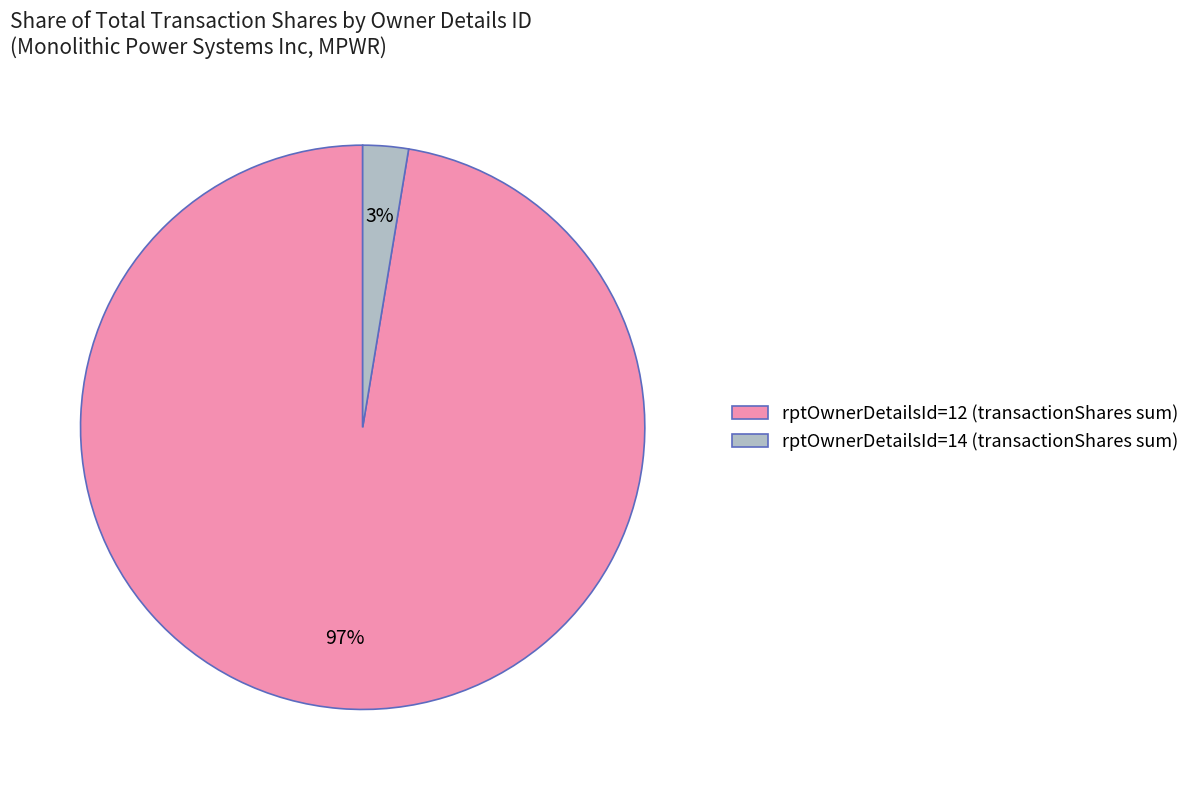

Does rptOwnerDetailsId=12 (transactionShares sum) account for over 50% of the chart?

Yes